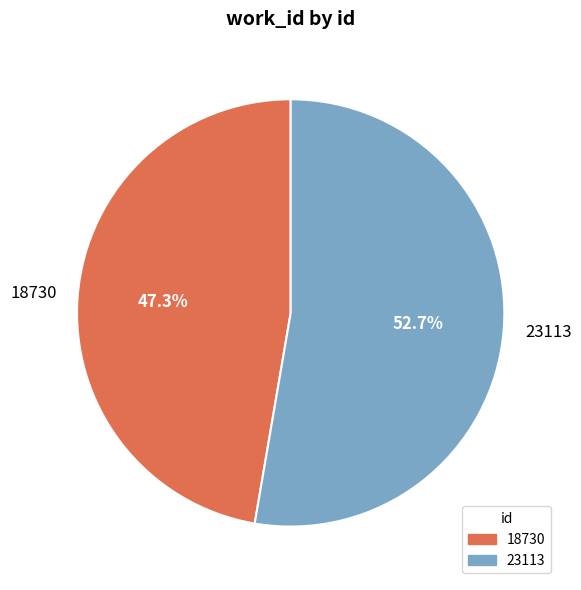

Approximately how many times larger is the value at 23113 compared to 18730?

1.1